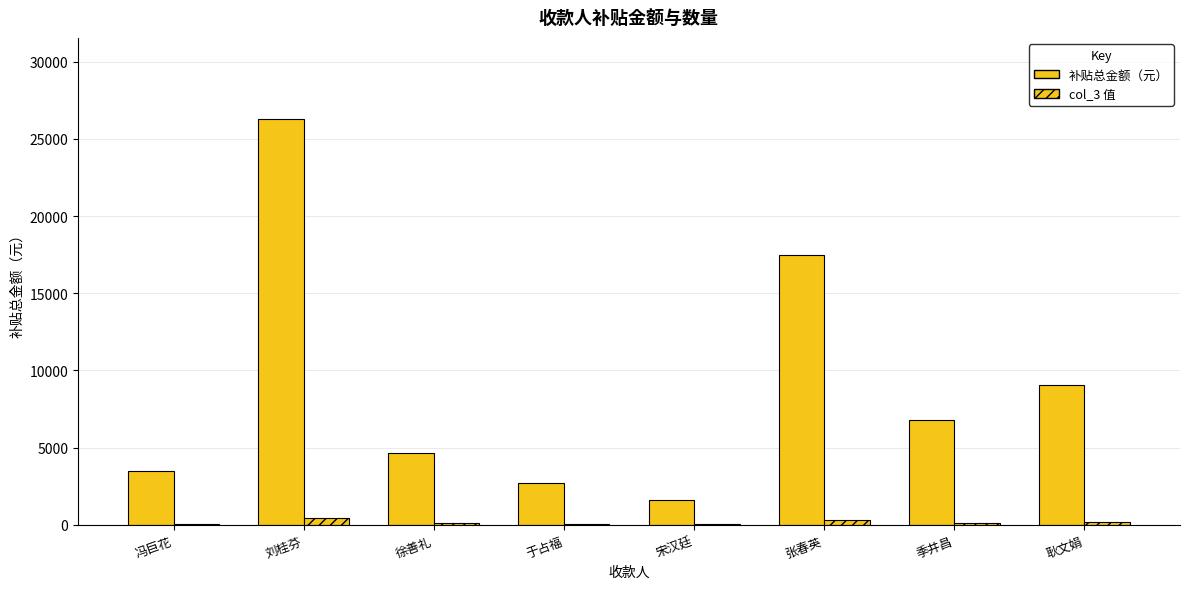

What is the label of the 3rd bar from the left?

徐善礼